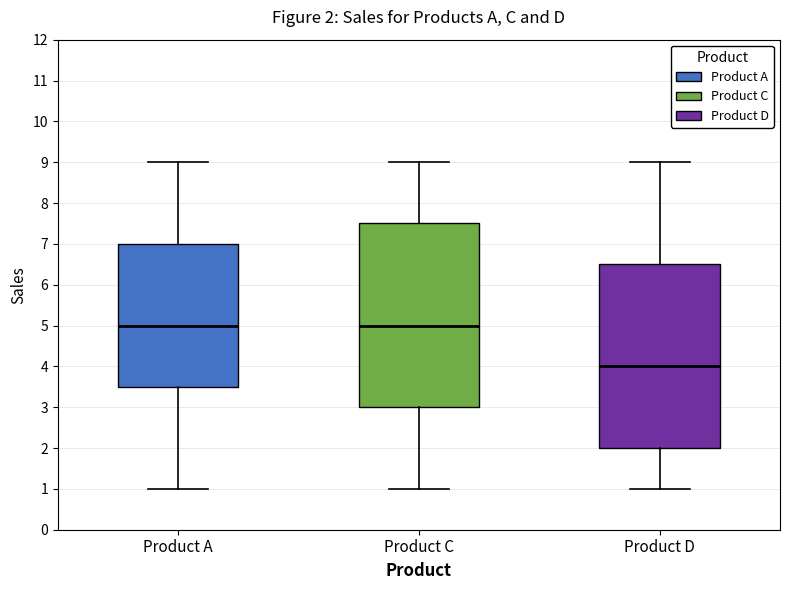

Which box's median line is the lowest?

Product D